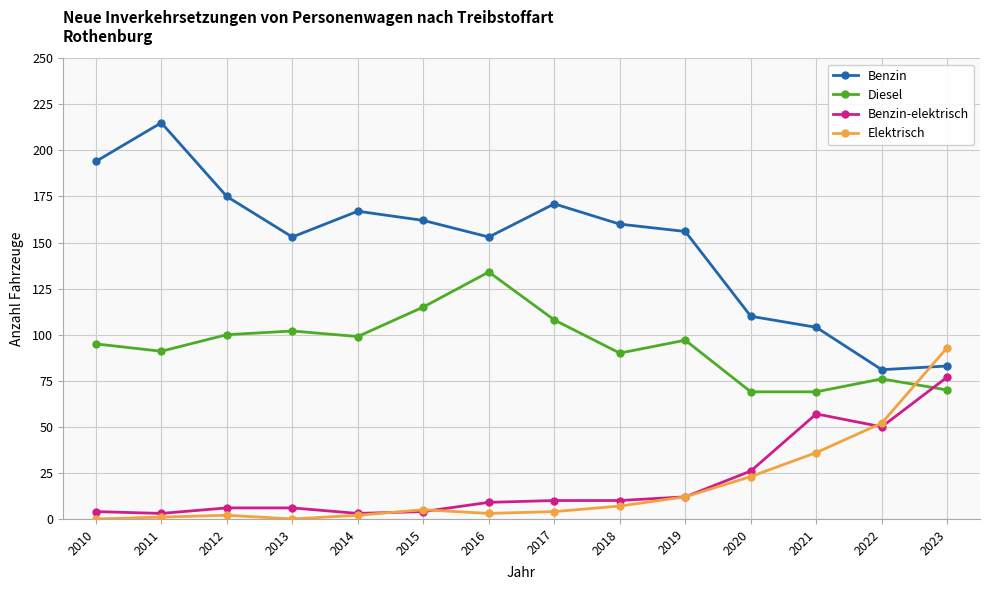

Which series has the widest spread of values?

Benzin